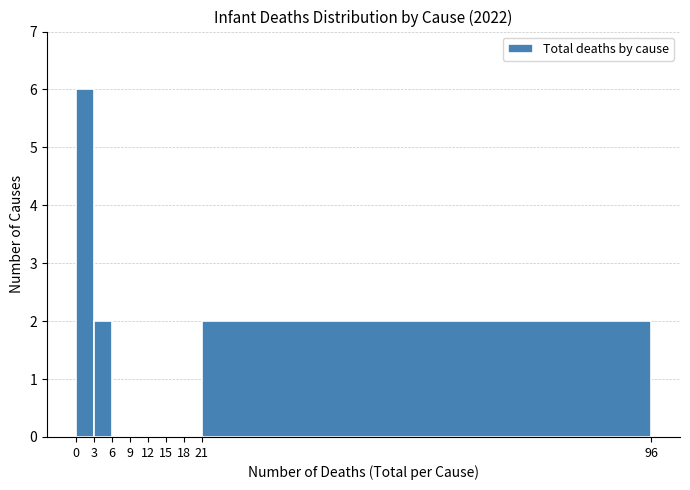

Reading left to right, list every bar in this chart as the range it spans on the x-axis followed by its height. The values are not printed on the chart, so give them approximately, as read against the axis.

0 to 3: 6
3 to 6: 2
6 to 9: 0
9 to 12: 0
12 to 15: 0
15 to 18: 0
18 to 21: 0
21 to 96: 2